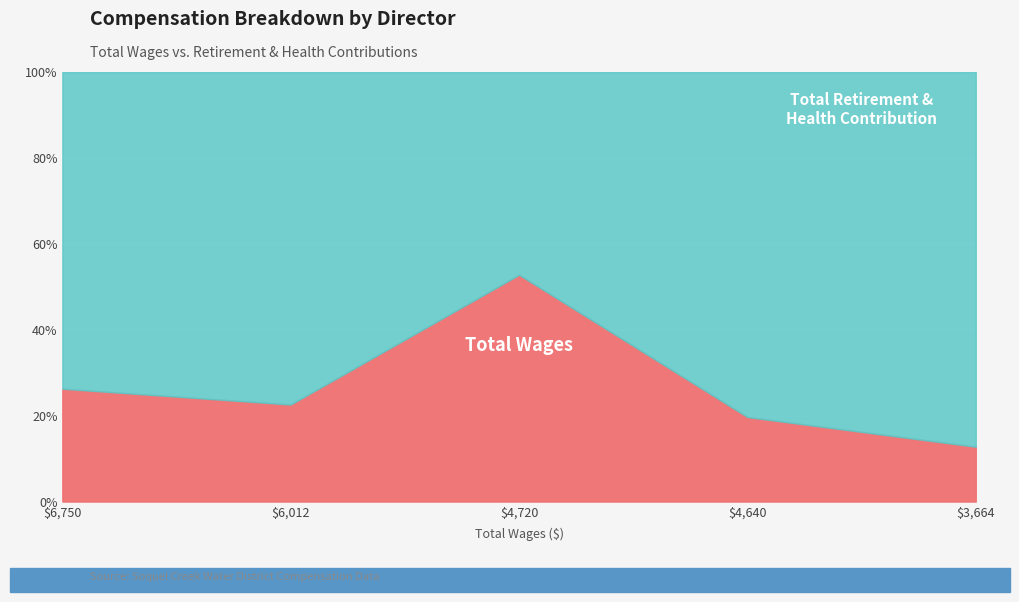

How many points are lower than both their immediate neighbors (excluding endpoints)?

1